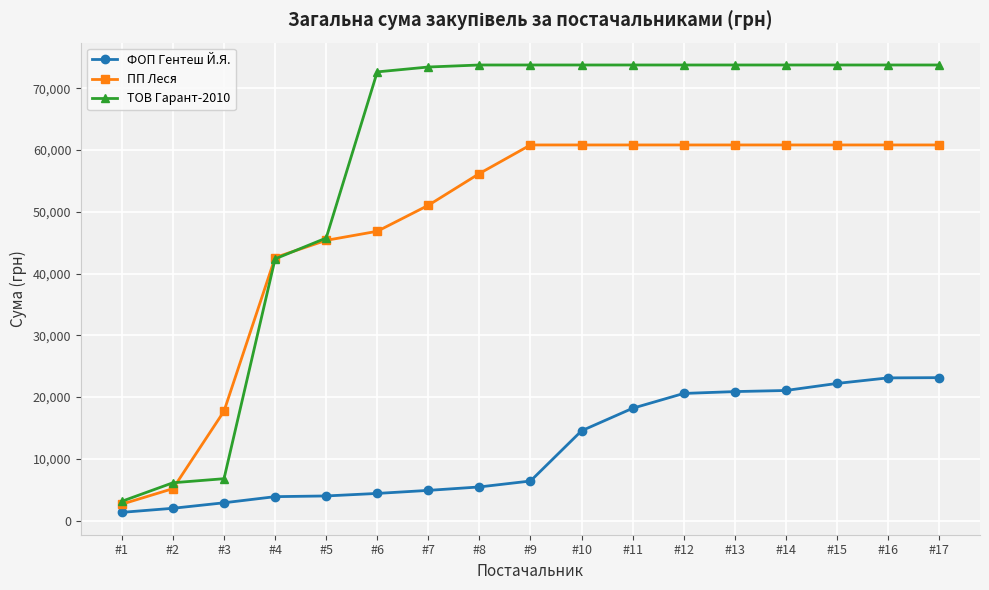

The value of ПП Леся at #9 is 60832.6. True or false?

True